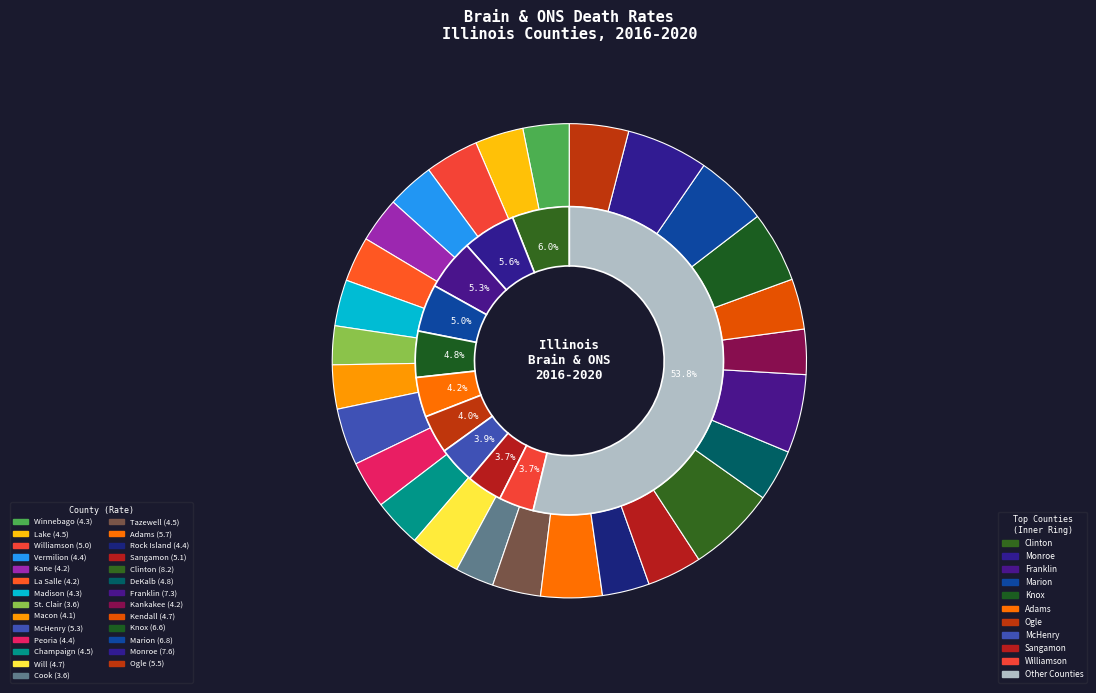

Do Adams and La Salle together represent more than half of the pie?

No